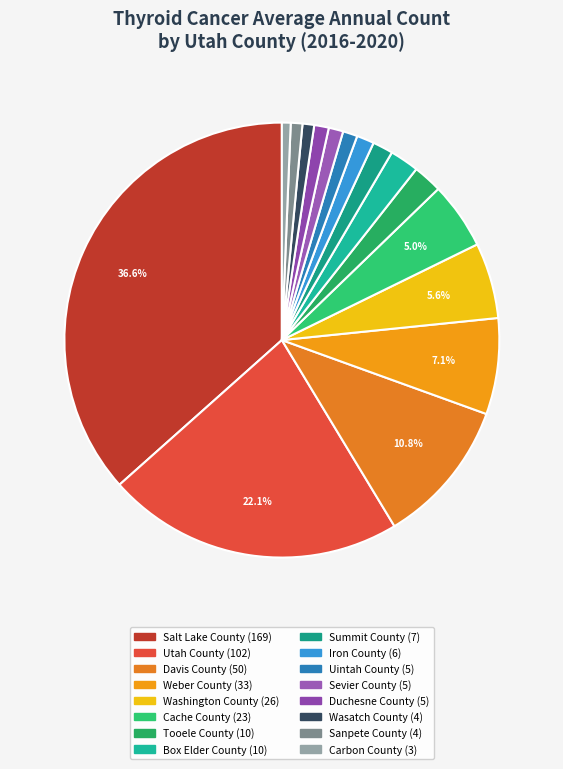

The Salt Lake County slice represents 37% of the pie. True or false?

True